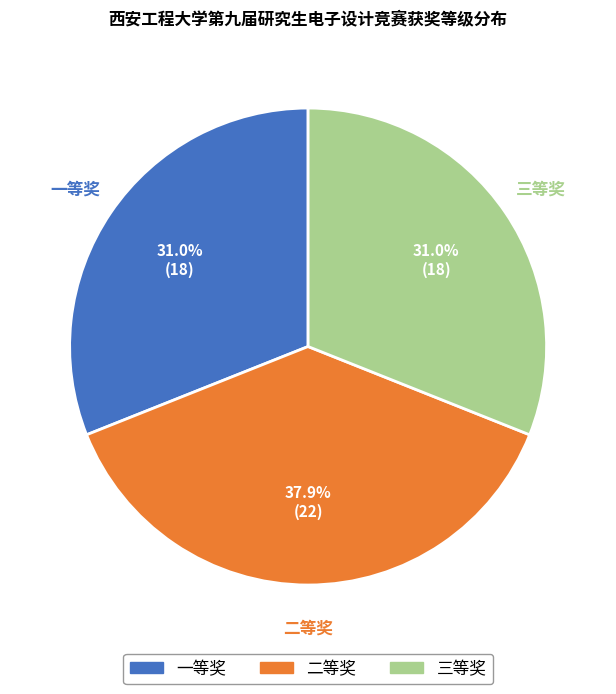

What is the largest slice in the pie chart?

二等奖